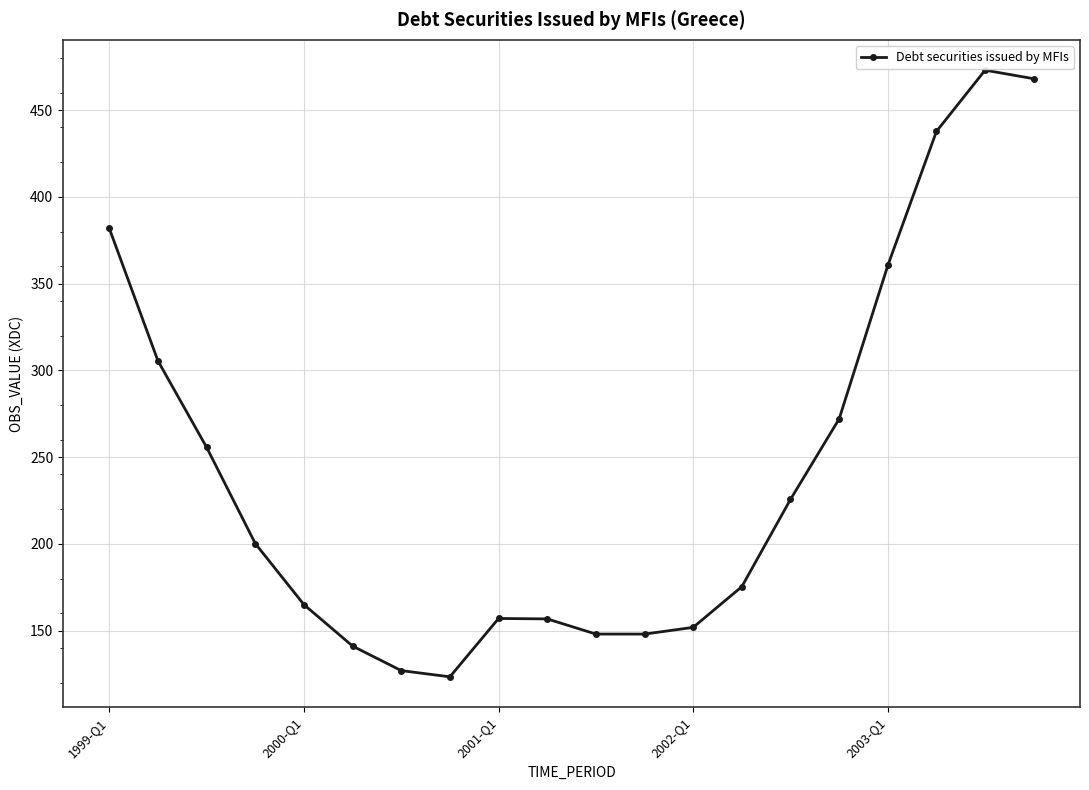

What is the difference between the second highest and minimum values?

344.7